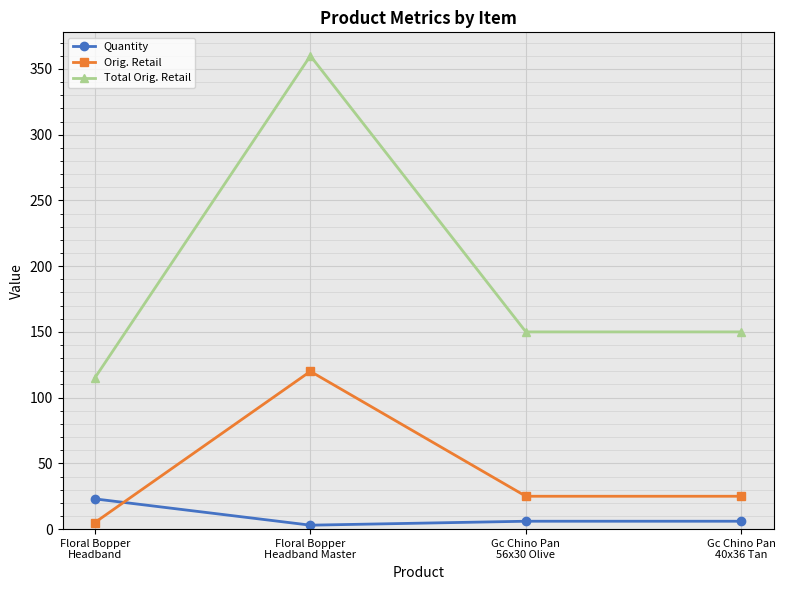

Which series has the largest range (max minus min)?

Total Orig. Retail